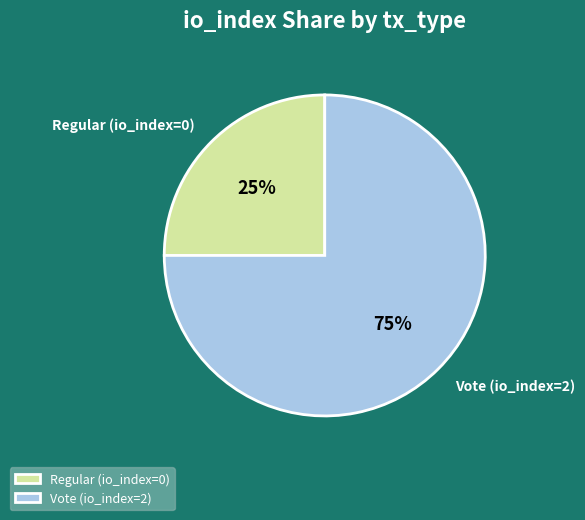

Which slice is the smallest?

Regular (io_index=0)